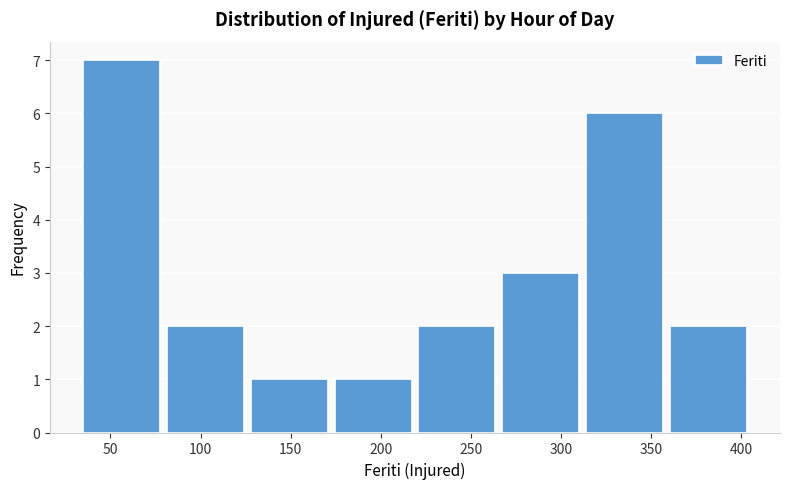

What is the height of the bar covering 358.5 to 405.0 on the x-axis? Neither the bar edges nor the heights are printed on the chart, so give them approximately, as read against the axes.

2